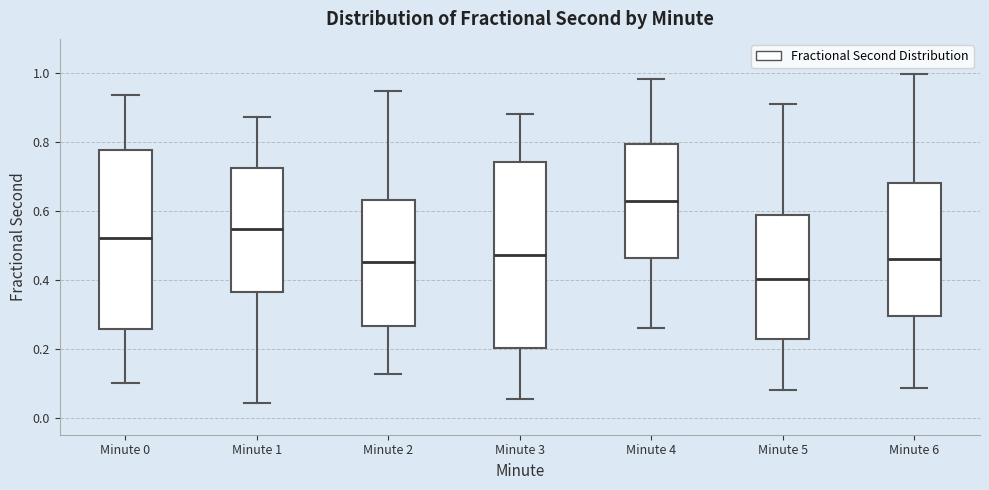

Which box's median line is the highest?

Minute 4